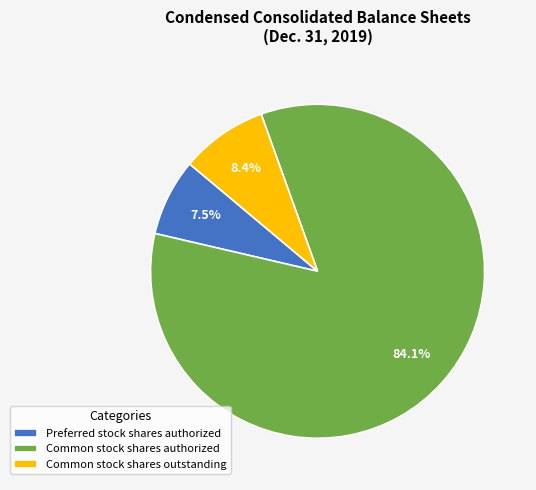

Between Common stock shares outstanding and Preferred stock shares authorized, which is larger?

Common stock shares outstanding